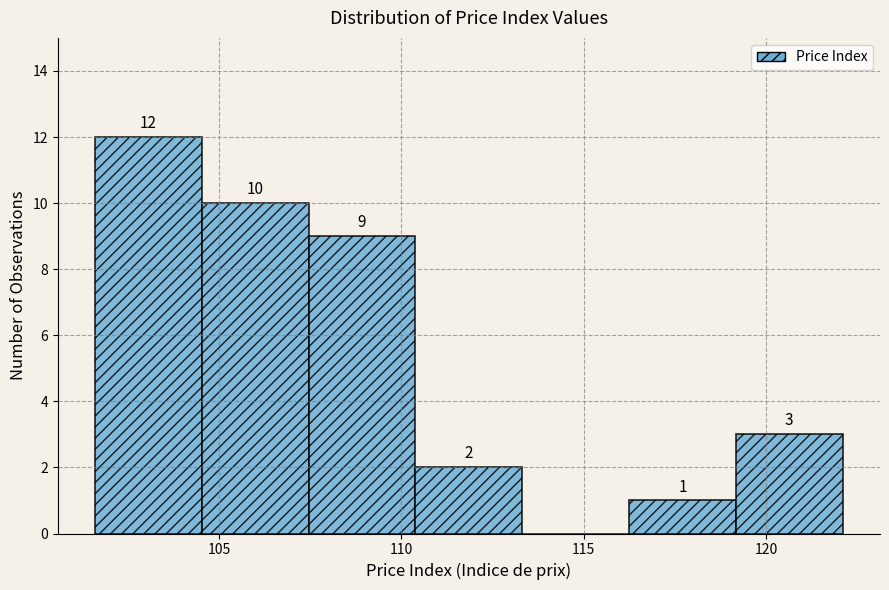

Which range on the x-axis has the tallest bar?

101.5 to 104.5